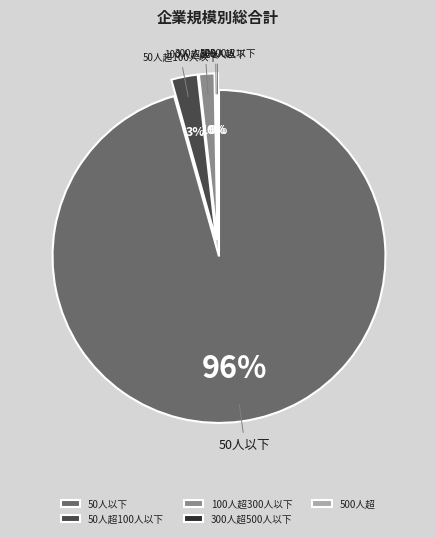

True or false: 50人超100人以下 accounts for 3% of the total.

True